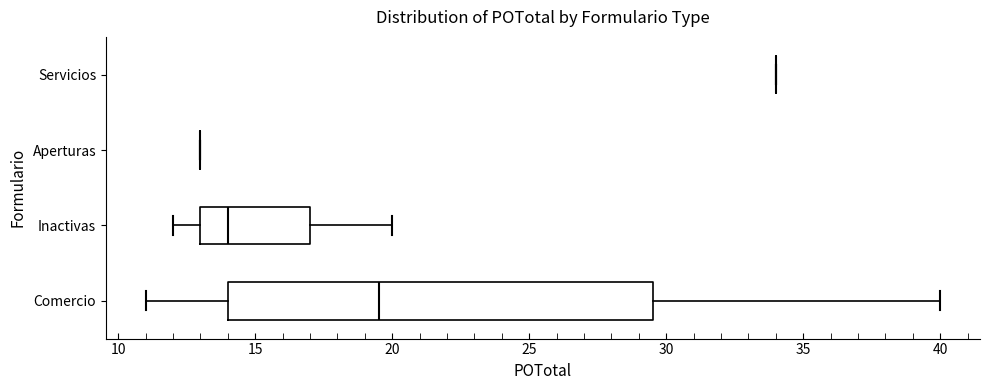

Reading bottom to top, read every box against the x-axis: the position of its median line, the range the box covers, and the ends of its whiskers. The values are not printed on the chart, so give them approximately, as read against the axis.

Comercio: median 19.5, box 14.0 to 29.5, whiskers 11.0 to 40.0
Inactivas: median 14.0, box 13.0 to 17.0, whiskers 12.0 to 20.0
Aperturas: box collapsed to a line at 13.0, whiskers 13.0 to 13.0
Servicios: box collapsed to a line at 34.0, whiskers 34.0 to 34.0